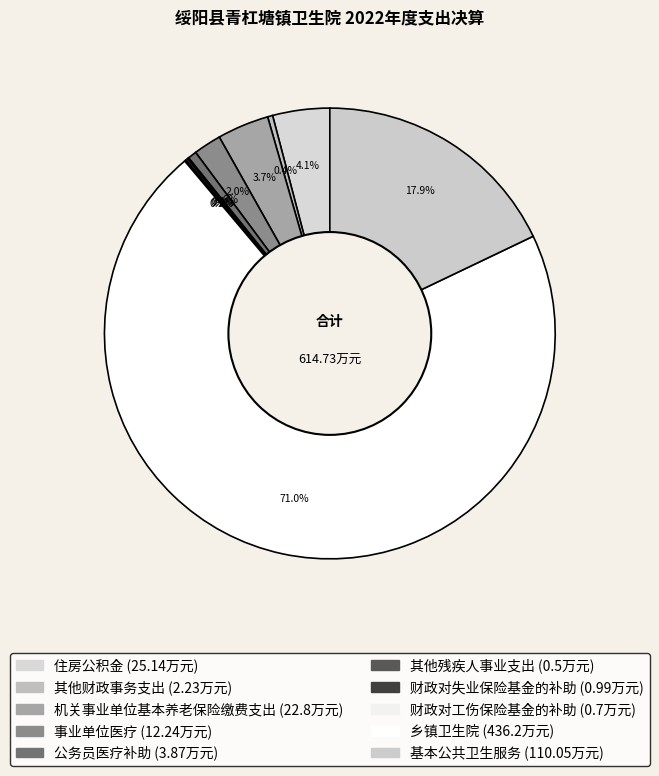

To the nearest percent, what is the average slice percentage?

10%